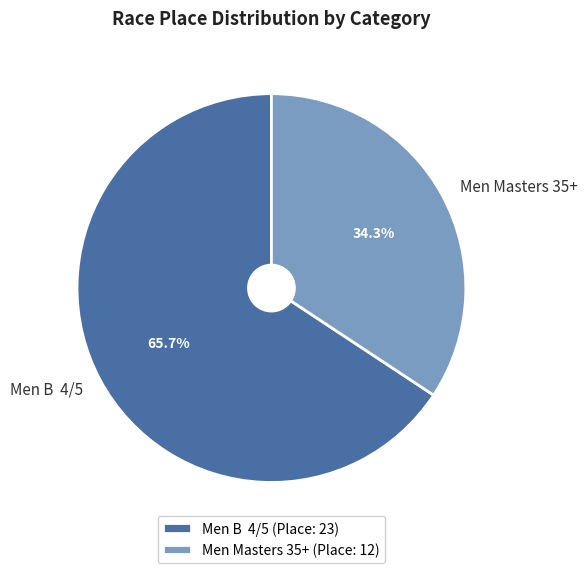

To the nearest percent, what is the average slice percentage?

50%